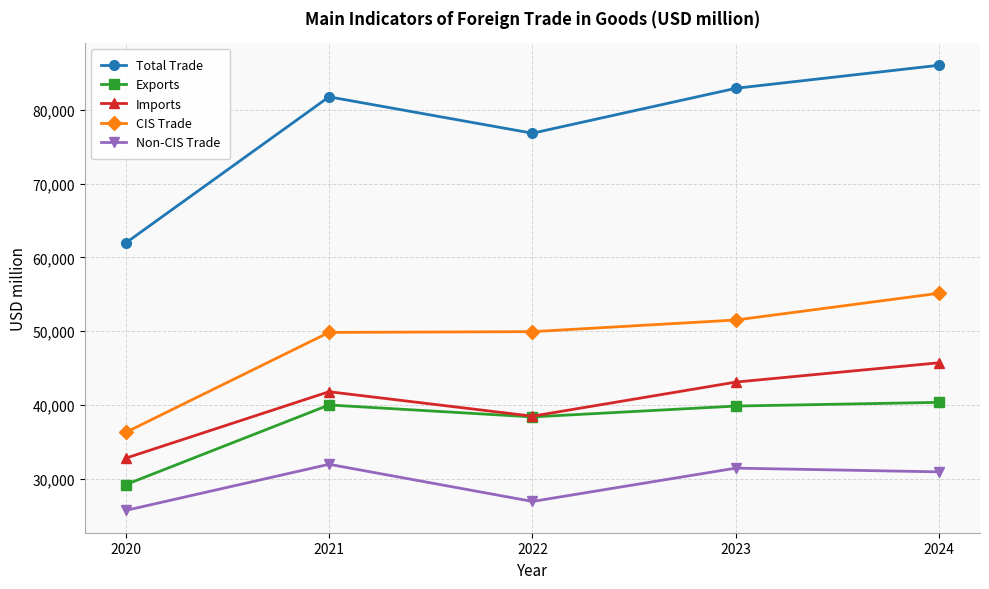

What is the difference between the maximum and minimum values in the Imports series?

12947